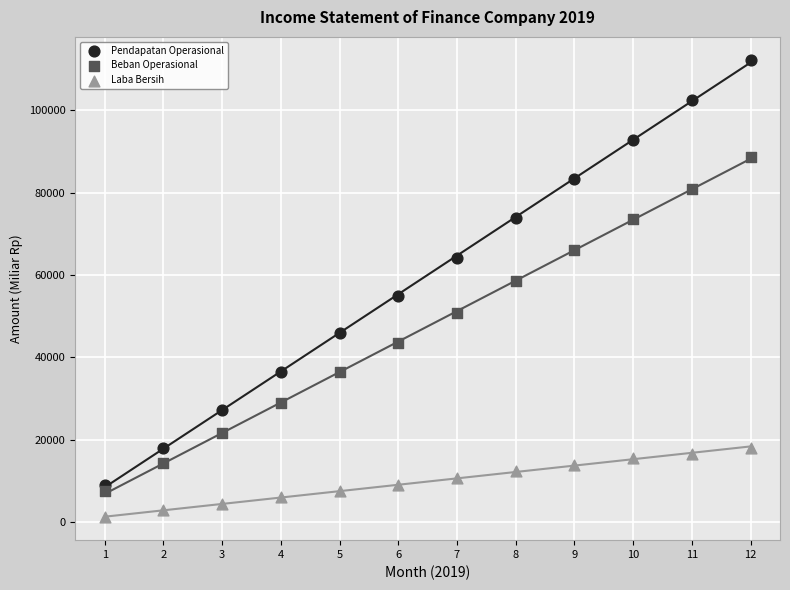

What is the X range (max minus min) for the scatter plot?

11.0